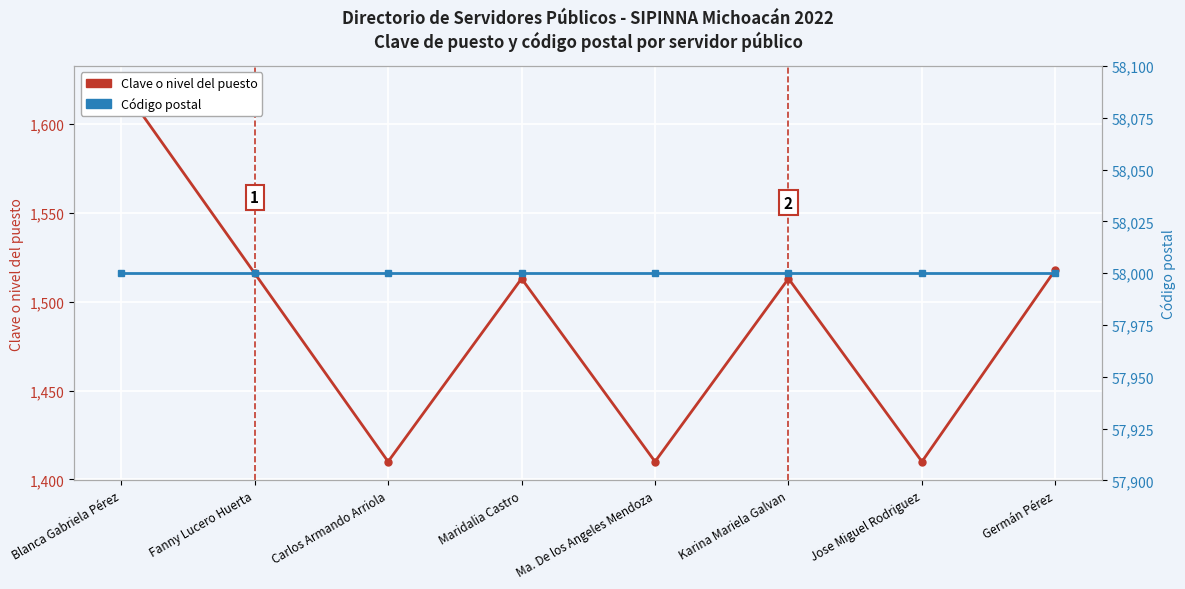

What is the average value of the Código postal series?

58000